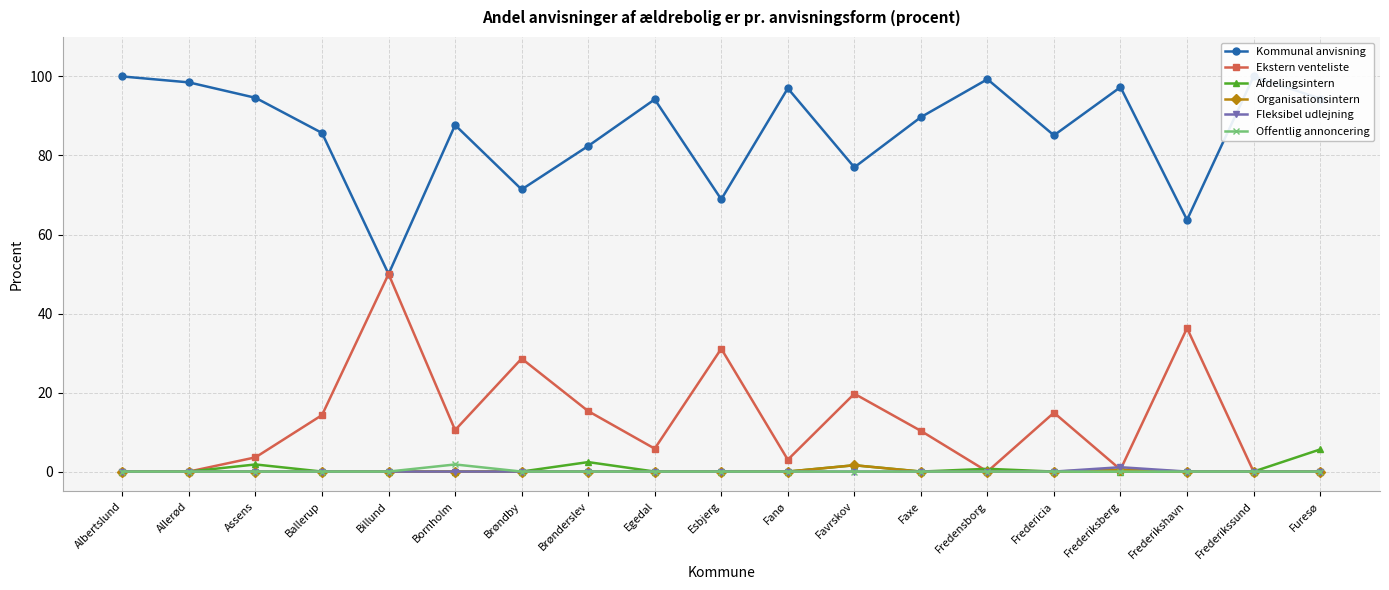

At which category does Kommunal anvisning reach its first local valley?

Billund